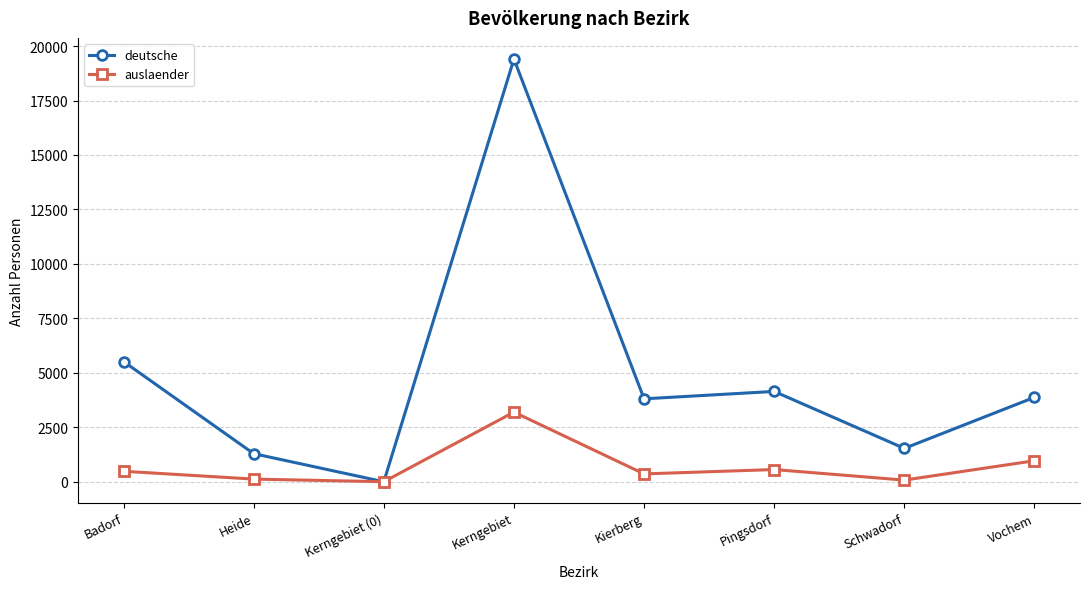

What are all the series names shown in the legend?

deutsche, auslaender